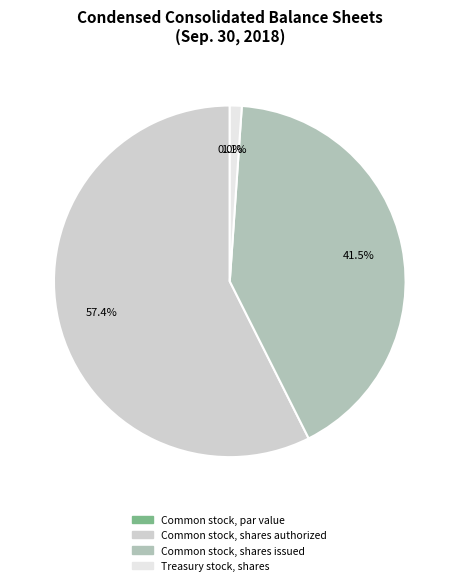

How many slices are in this pie chart?

4